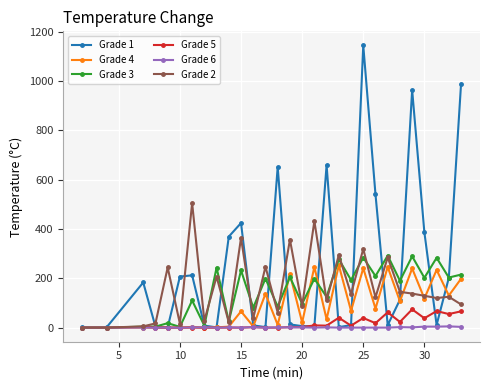

At how many categories does at least one series exceed 697?

3